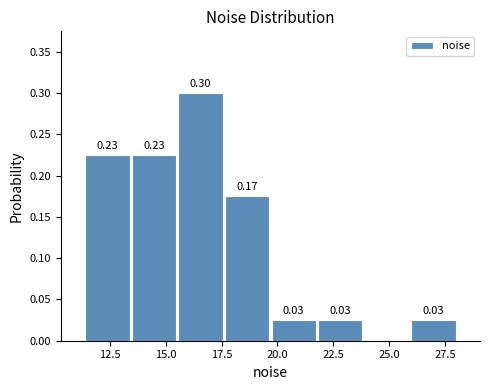

Over which range of the x-axis is the bar tallest?

15.5 to 17.5